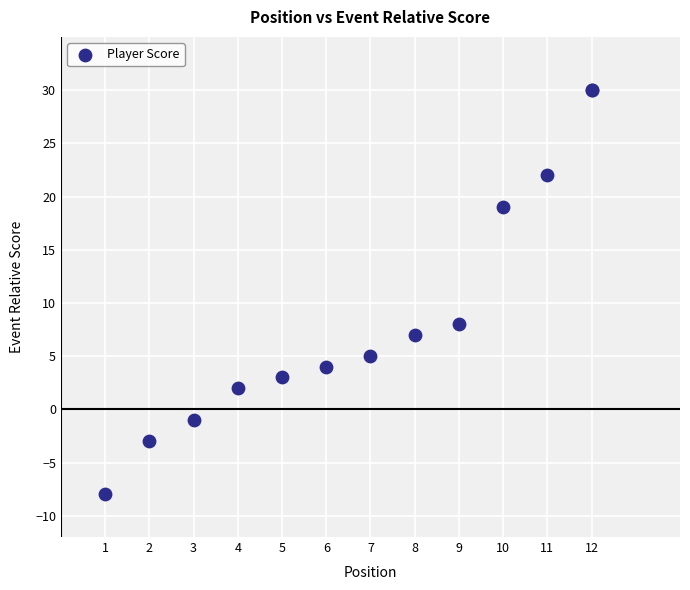

What Y value in the scatter plot is closest to 11?

8